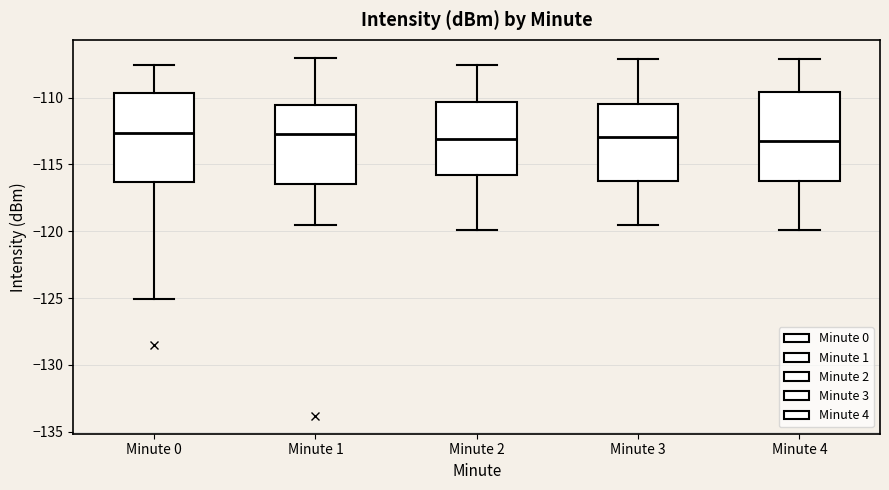

Reading left to right, read every box against the y-axis: the position of its median line, the range the box covers, and the ends of its whiskers. The values are not printed on the chart, so give them approximately, as read against the axis.

Minute 0: median -112.5, box -116.5 to -109.5, whiskers -125.0 to -107.5
Minute 1: median -112.5, box -116.5 to -110.5, whiskers -119.5 to -107.0
Minute 2: median -113.0, box -116.0 to -110.5, whiskers -120.0 to -107.5
Minute 3: median -113.0, box -116.5 to -110.5, whiskers -119.5 to -107.0
Minute 4: median -113.5, box -116.0 to -109.5, whiskers -120.0 to -107.0